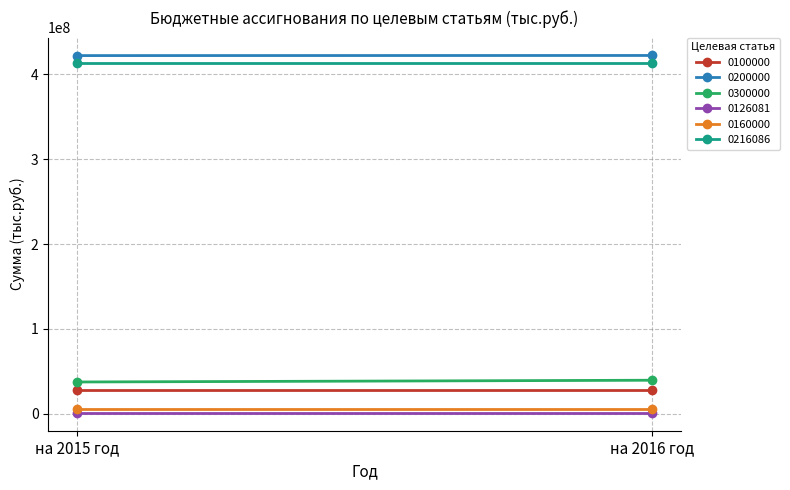

What is the sum of all 0126081 values?

2439200